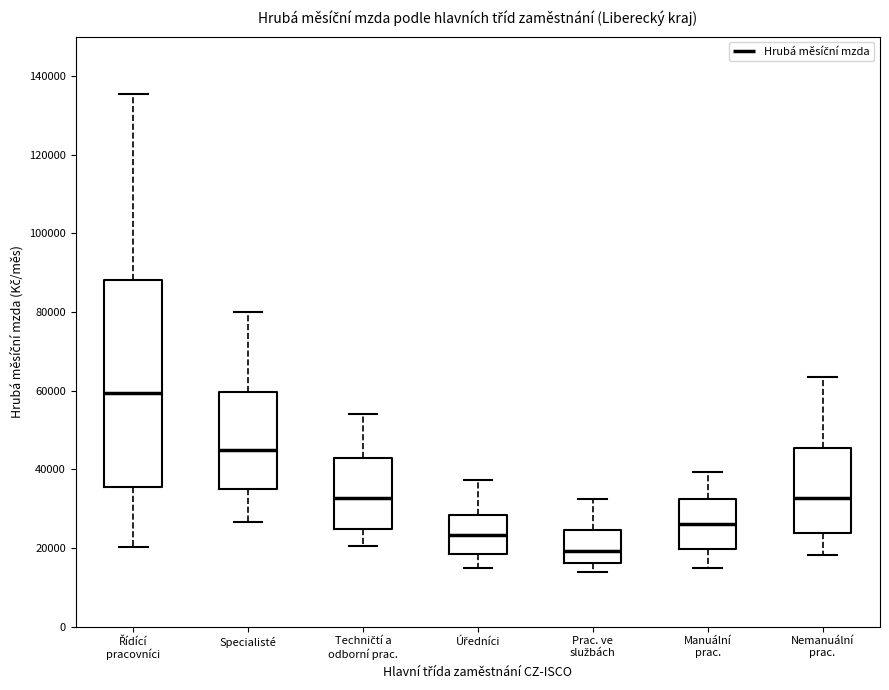

Which box is the tallest, from its lower edge to its upper edge?

Řídící pracovníci